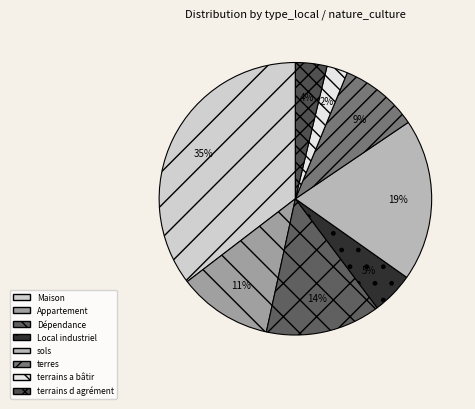

To the nearest percent, what portion does terres represent?

9%